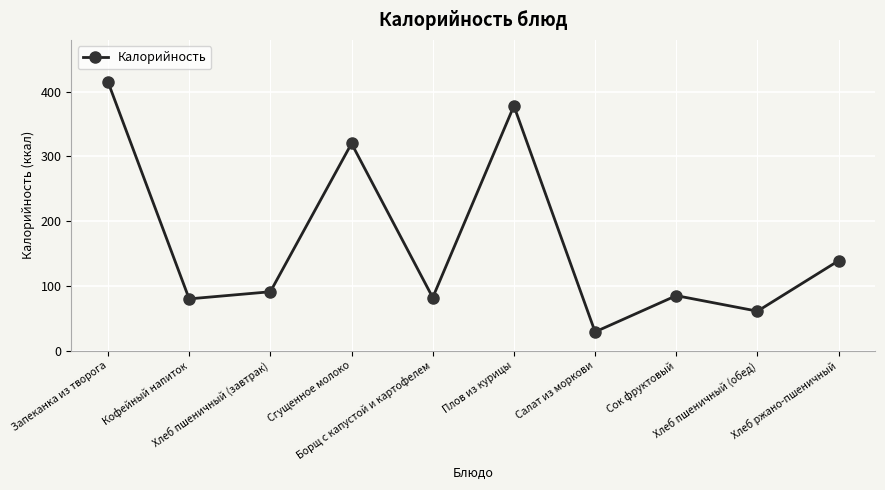

Where is the first local maximum?

Сгущенное молоко